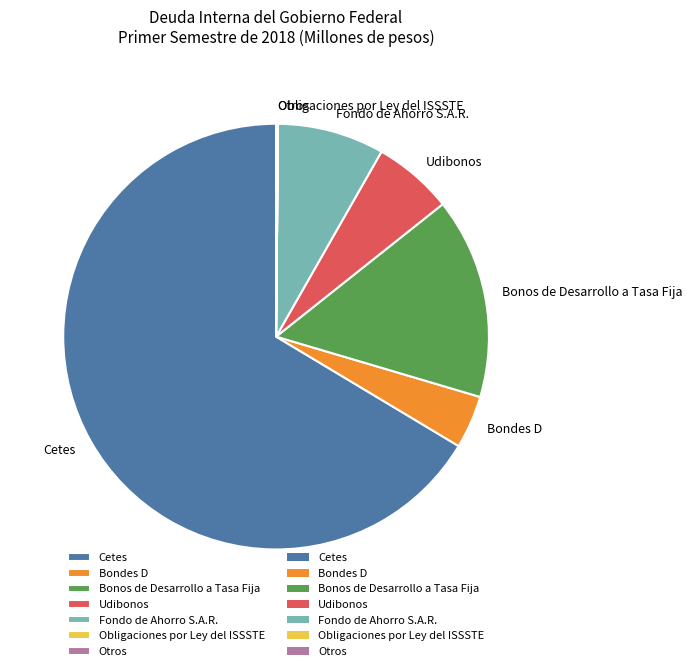

Which slice is the largest?

Cetes